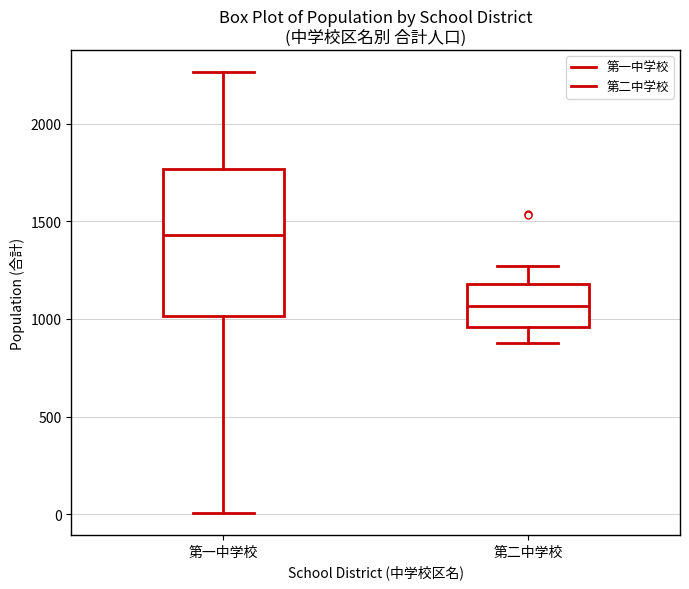

Which box is the tallest, from its lower edge to its upper edge?

第一中学校